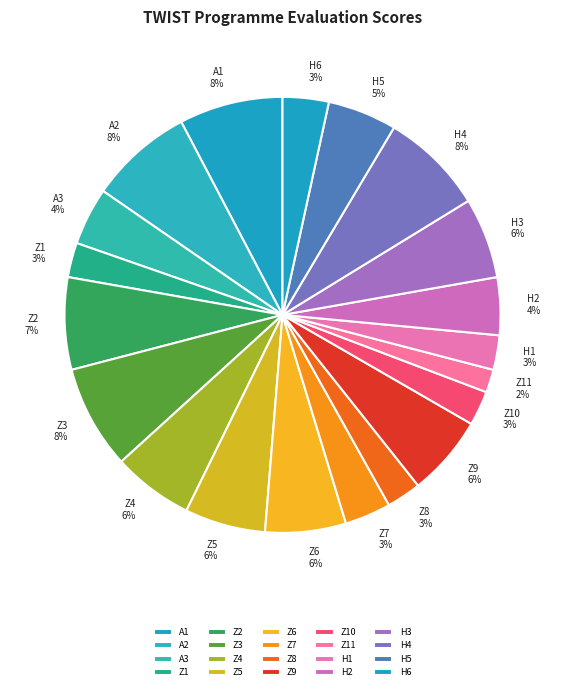

Count the number of slices in the pie.

20